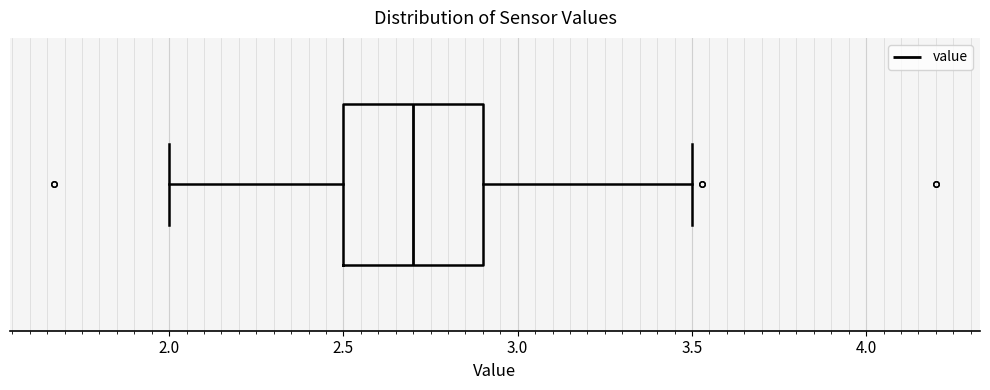

Read this box plot against the x-axis: the position of the median line, the range covered by the box, and the ends of both whiskers. The values are not printed on the chart, so give them approximately, as read against the axis.

median 2.7, box 2.5 to 2.9, whiskers 2.0 to 3.5